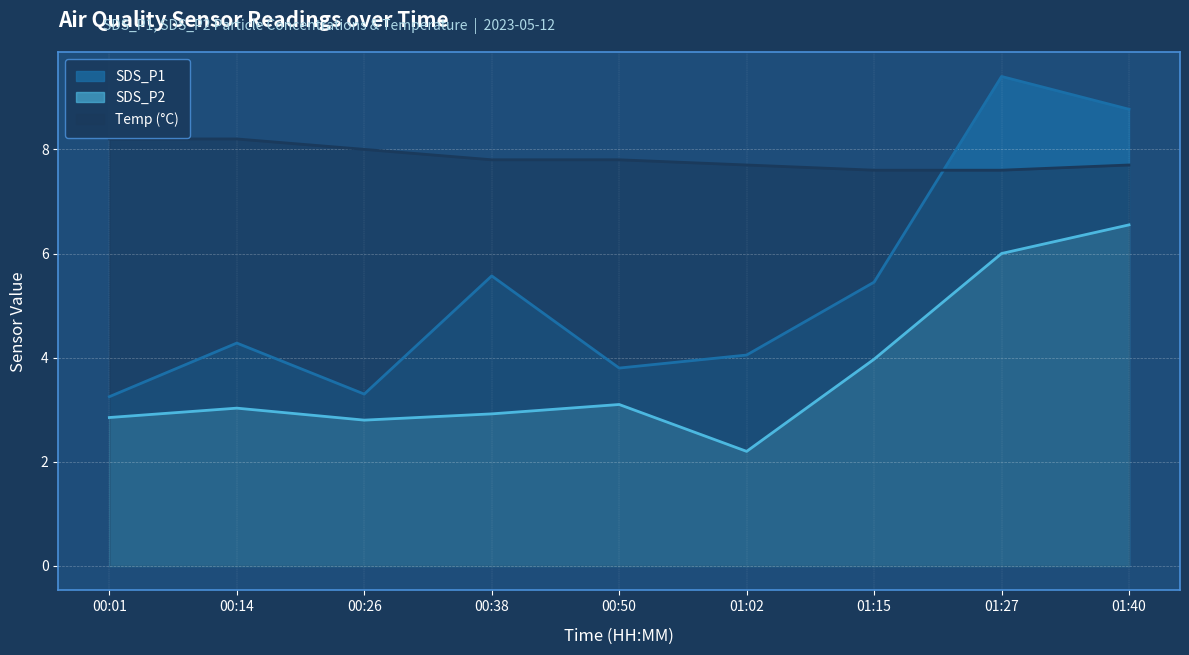

At which category is the sum across all series the highest?

01:40